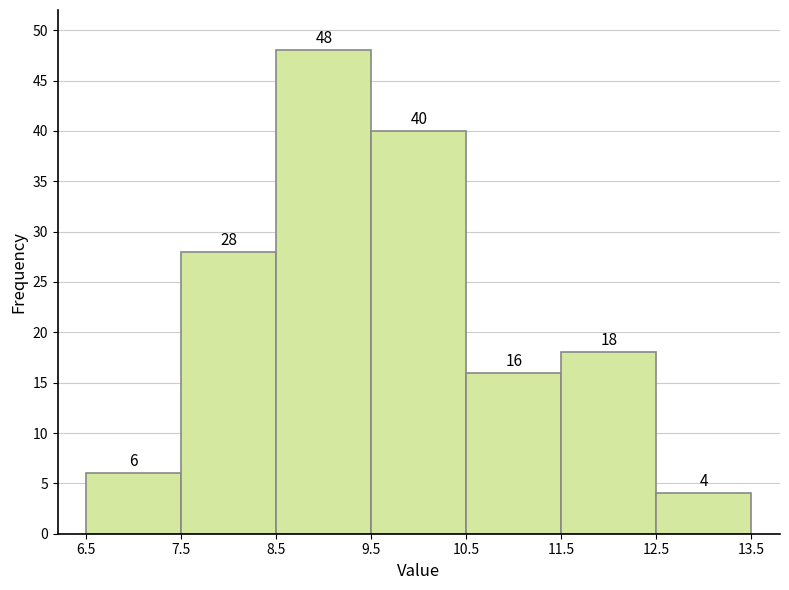

Reading left to right, transcribe this chart: for each bar, give the range it covers on the x-axis and its height.

6.5 to 7.5: 6
7.5 to 8.5: 28
8.5 to 9.5: 48
9.5 to 10.5: 40
10.5 to 11.5: 16
11.5 to 12.5: 18
12.5 to 13.5: 4